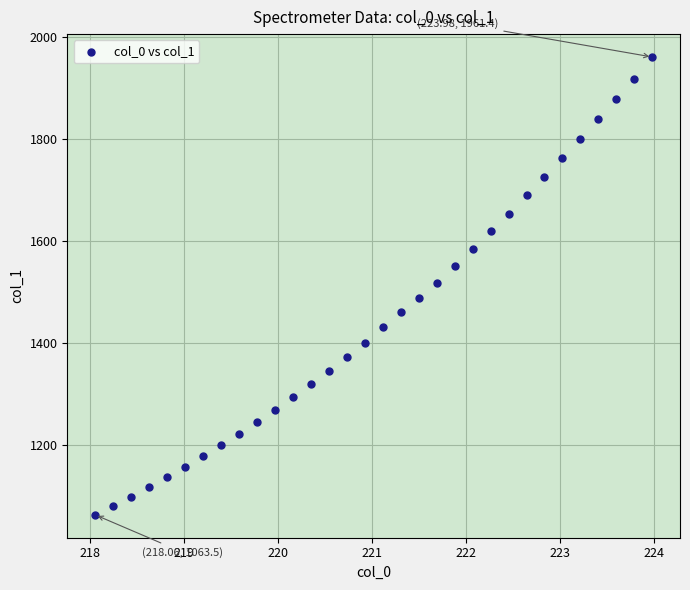

What is the range of X values (max minus min)?

5.9